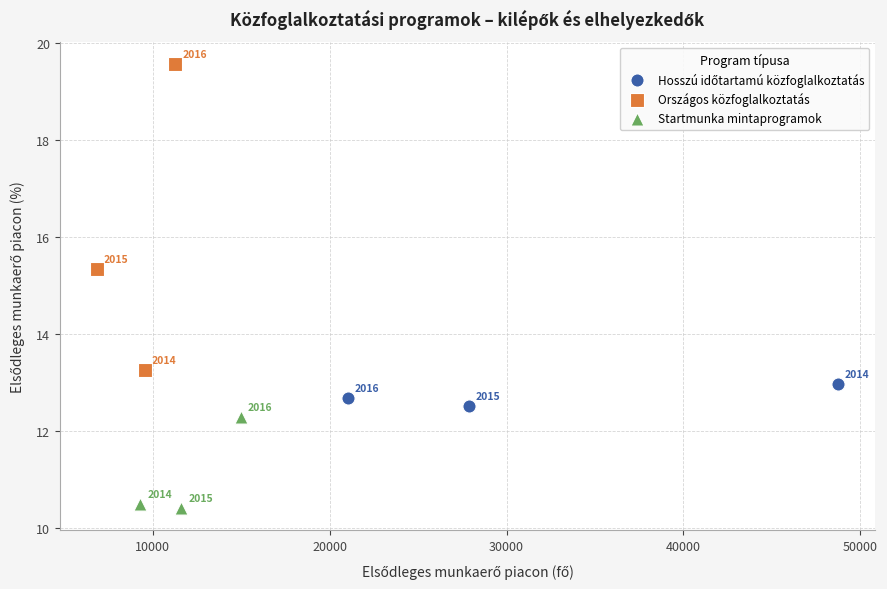

Which series has the widest spread of Y values?

Országos közfoglalkoztatás